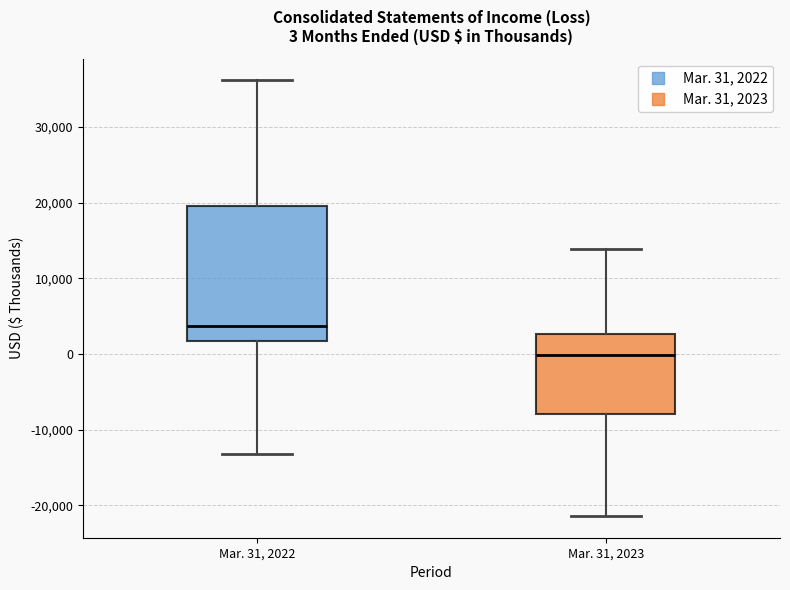

Which box's median line is the highest?

Mar. 31, 2022